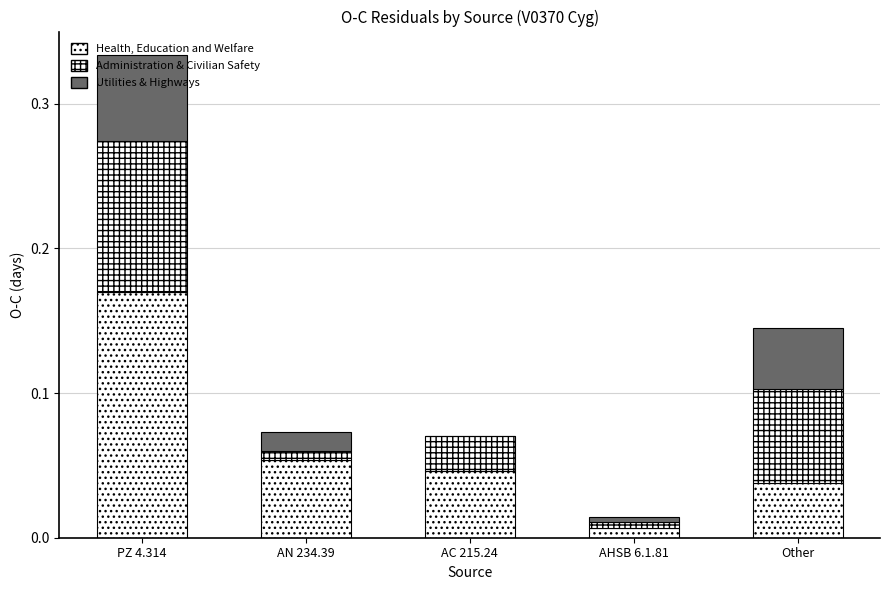

Which series changed the most between AC 215.24 and AHSB 6.1.81?

Health, Education and Welfare